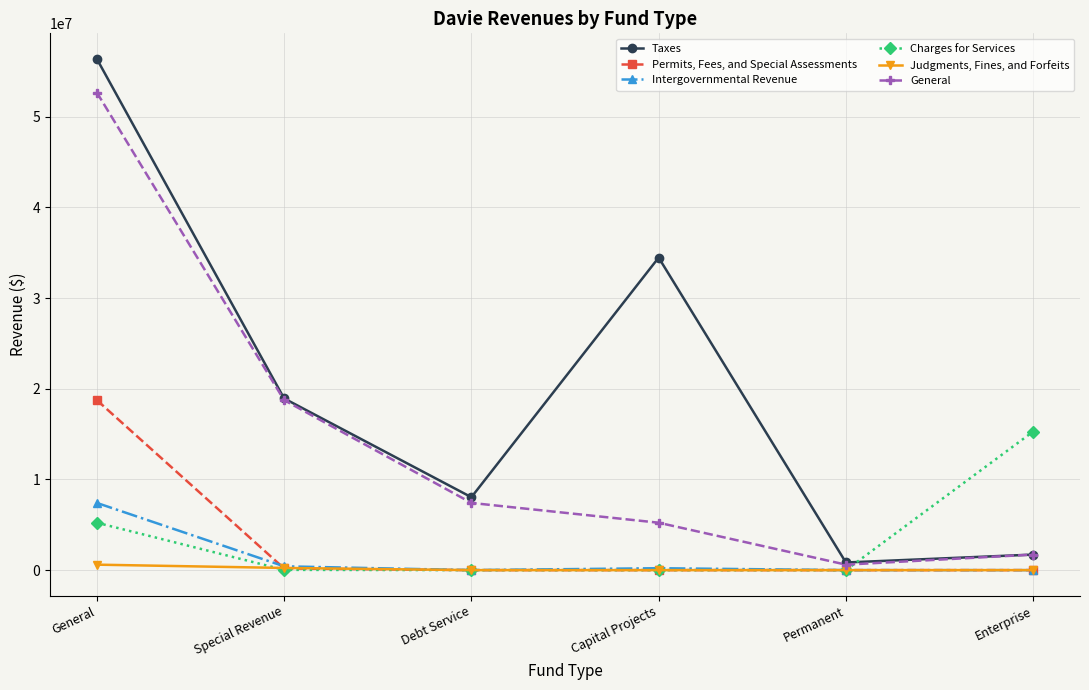

At which category does Taxes reach its first local valley?

Debt Service